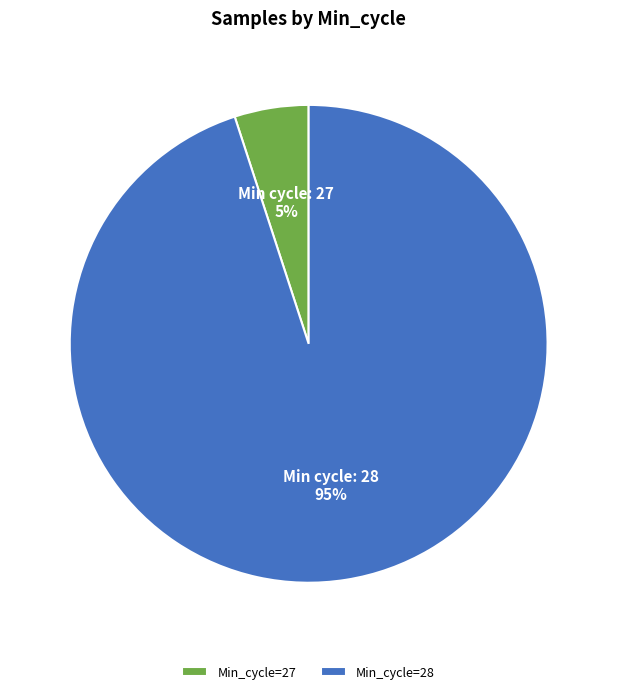

Combined, do Min_cycle=28 and Min_cycle=27 account for over 50%?

Yes